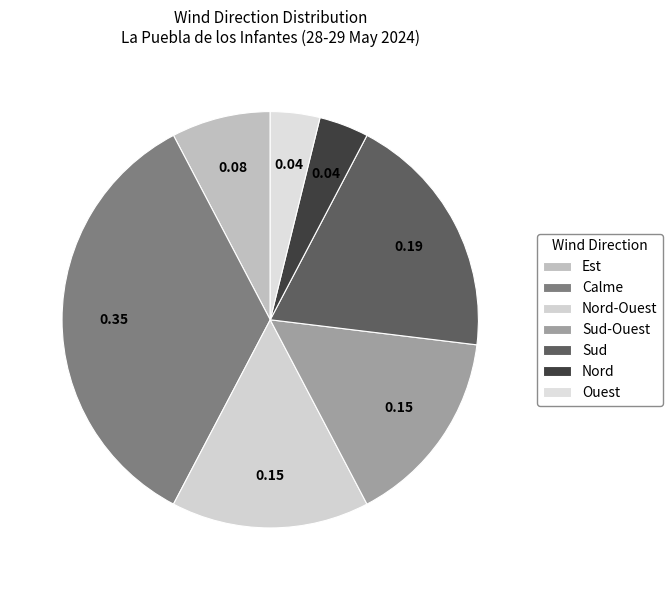

To the nearest percent, what is the combined percentage of Sud and Calme?

54%